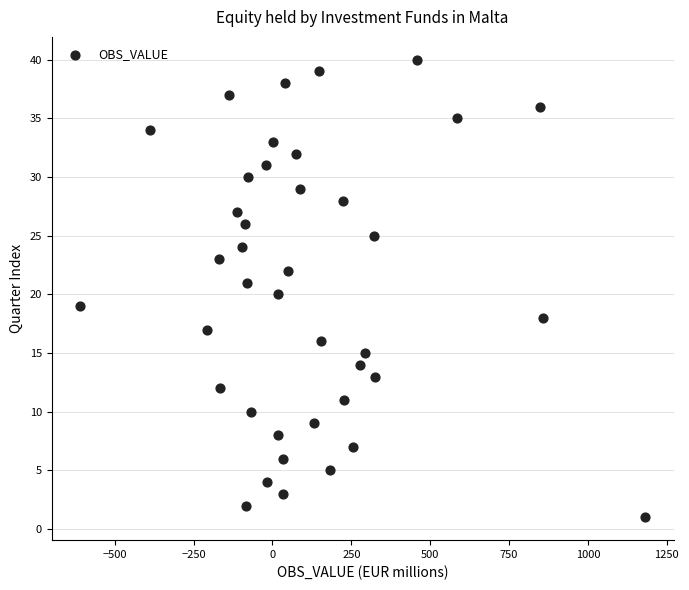

What is the range of Y values (max minus min)?

39